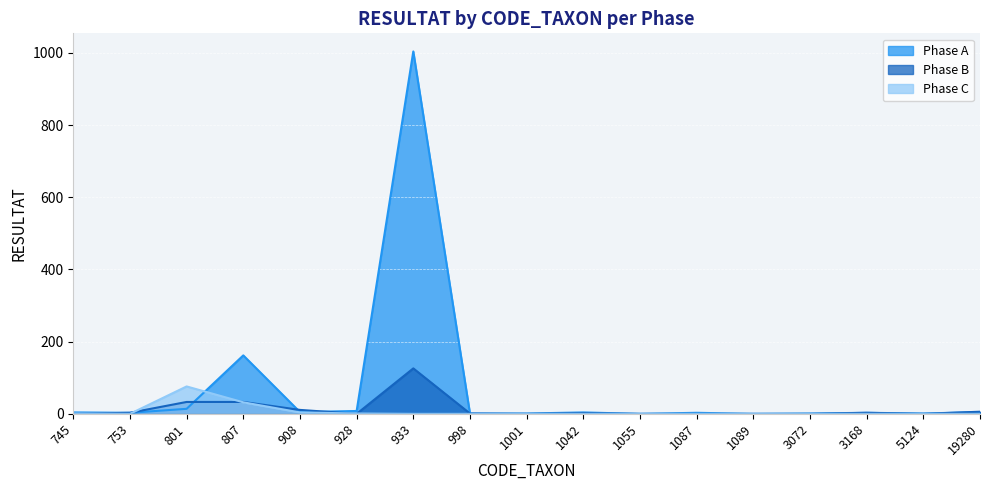

What is the value of the Phase A point at the 5th from the left?

5